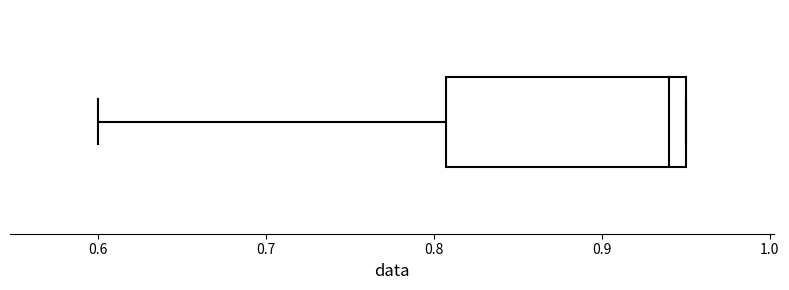

Where is the left edge of the box on the x-axis? The values are not printed on the chart, so give them approximately, as read against the axis.

0.81